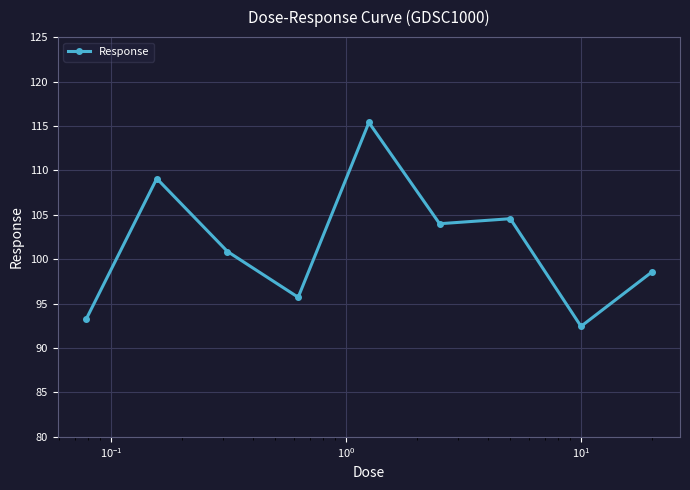

What is the maximum value shown in the chart?

115.4